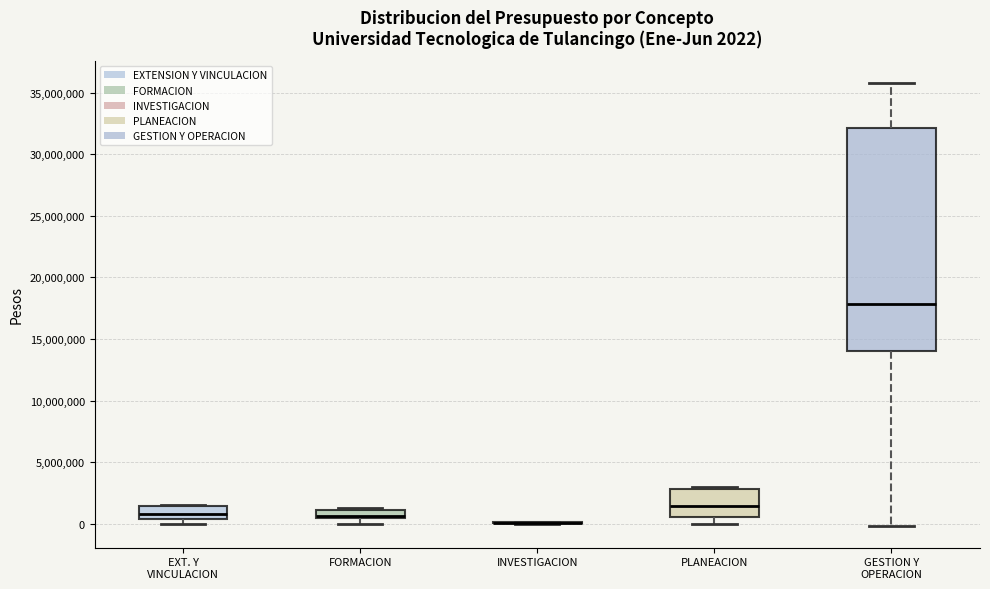

Comparing the boxes themselves (not the whiskers), which one is the tallest?

GESTION Y OPERACION